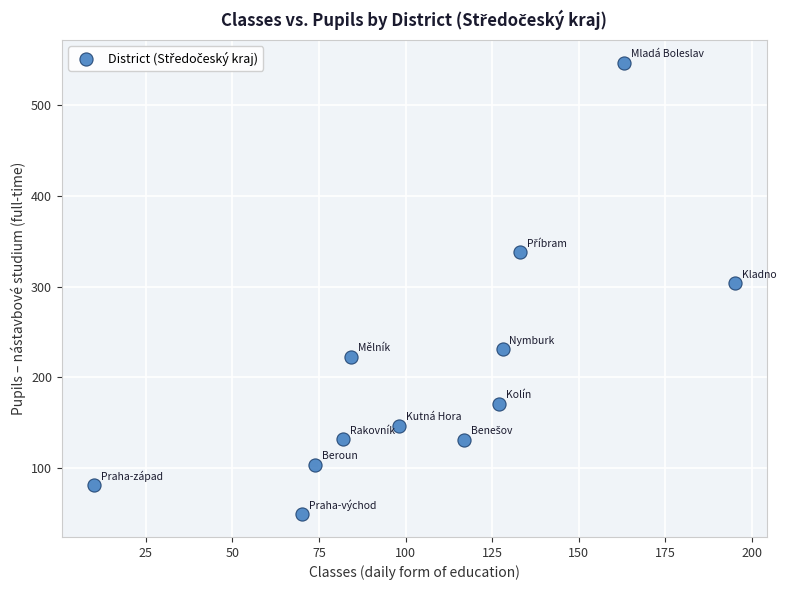

What Y value in the scatter plot is closest to 298?

304